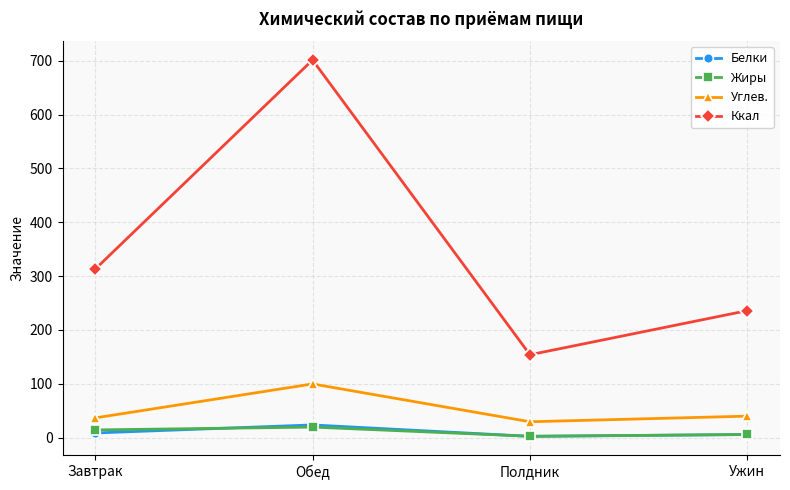

At which category is the sum across all series the highest?

Обед